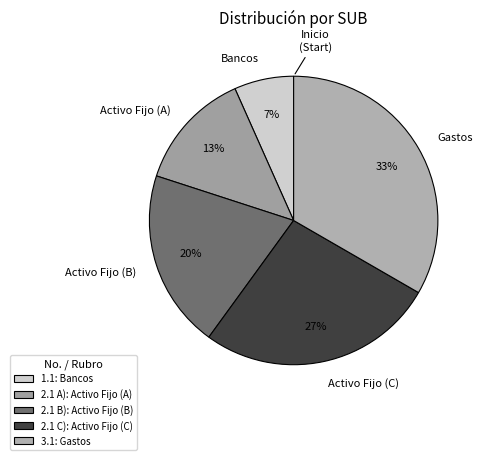

To the nearest percent, what is the average slice percentage?

20%